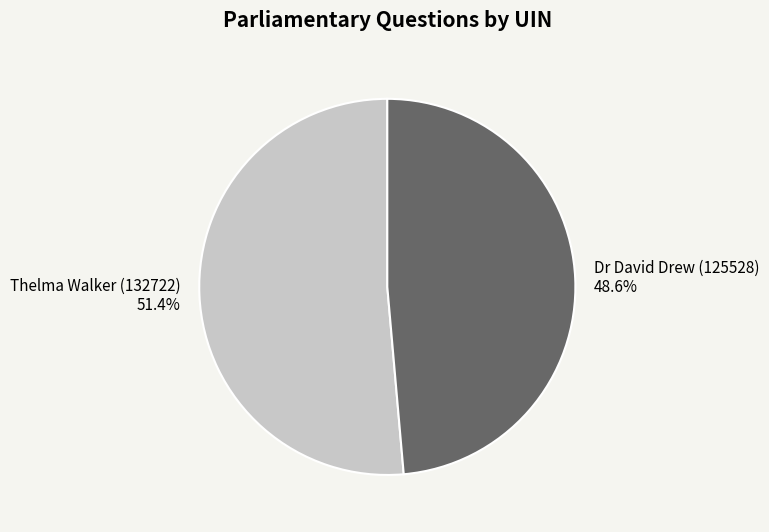

What is the majority slice?

Thelma Walker (132722)